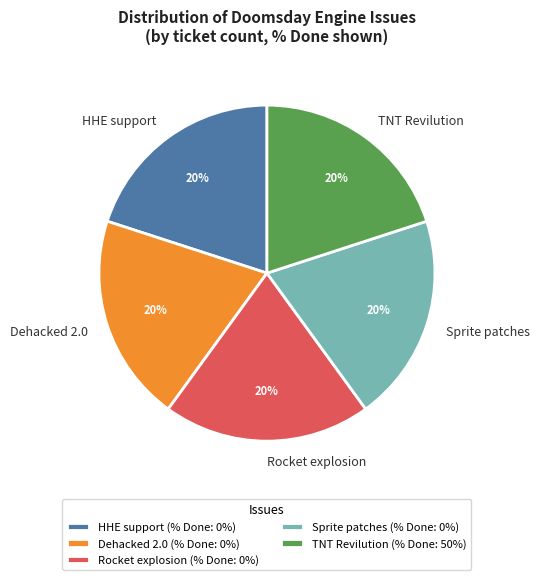

Combined, do TNT Revilution and Dehacked 2.0 account for over 50%?

No